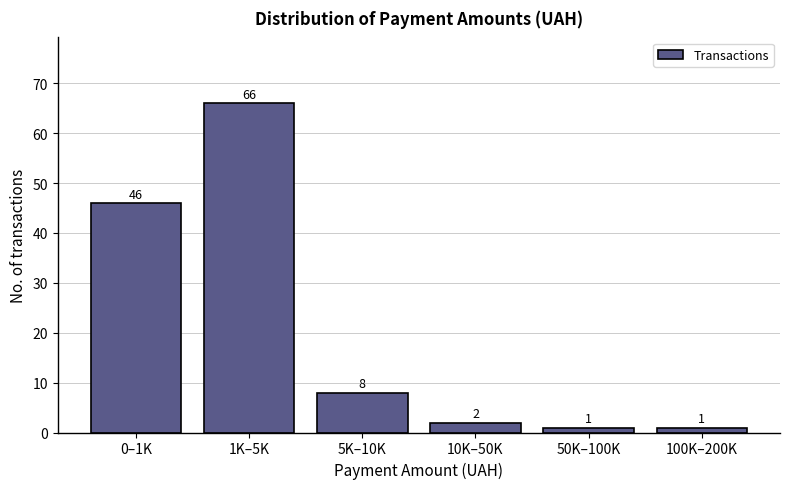

Reading left to right, list all the values displayed in this chart.

0–1K=46	1K–5K=66	5K–10K=8	10K–50K=2	50K–100K=1	100K–200K=1